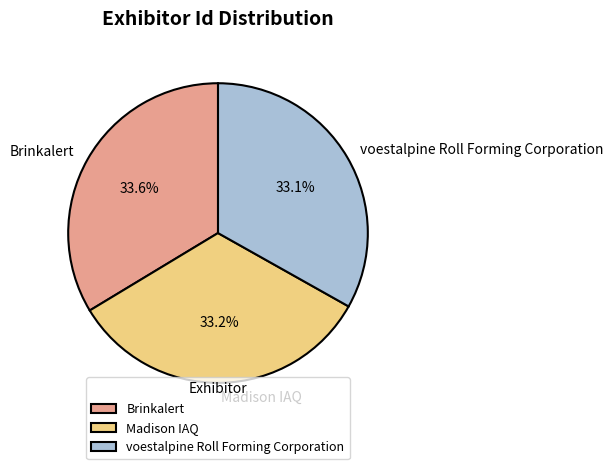

Count the number of slices in the pie.

3